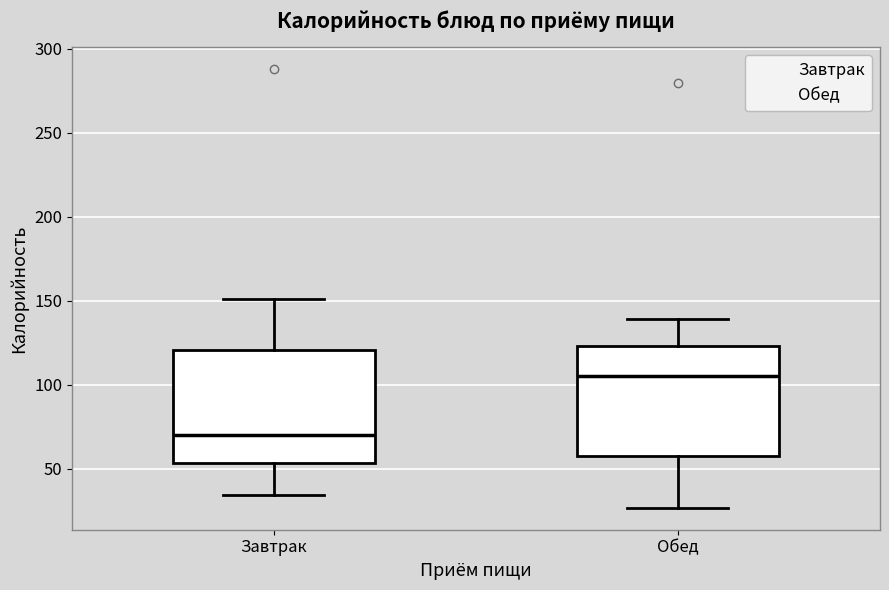

Reading left to right, read every box against the y-axis: the position of its median line, the range the box covers, and the ends of its whiskers. The values are not printed on the chart, so give them approximately, as read against the axis.

Завтрак: median 70, box 55 to 120, whiskers 35 to 150
Обед: median 105, box 60 to 125, whiskers 25 to 140